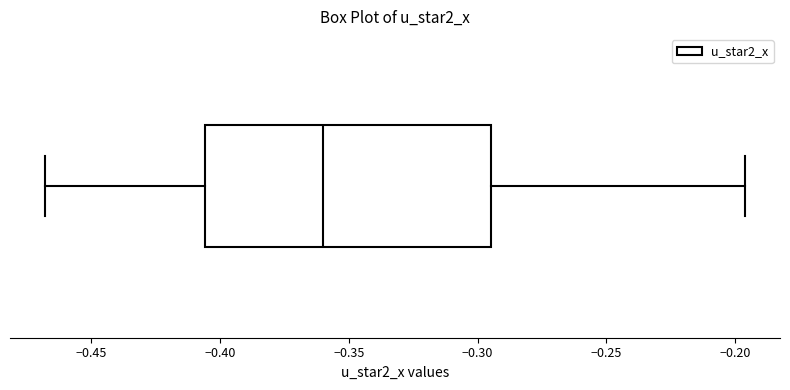

Transcribe this box plot: give where the median line is, the range the box spans, and where the two whiskers end, as read against the x-axis. The values are not printed on the chart, so give them approximately, as read against the axis.

median -0.360, box -0.405 to -0.295, whiskers -0.470 to -0.195